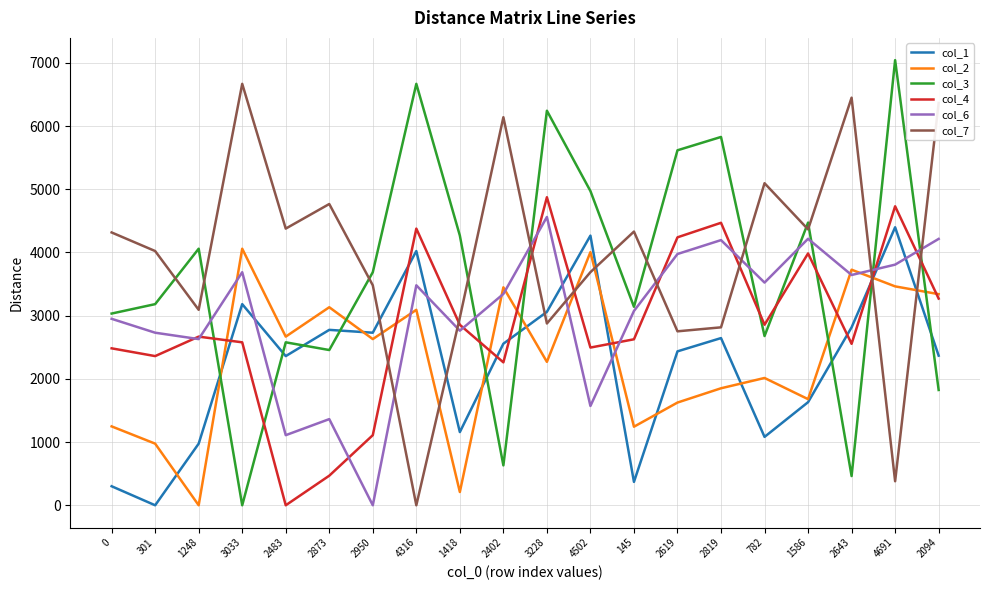

What position from the left is 3228?

11